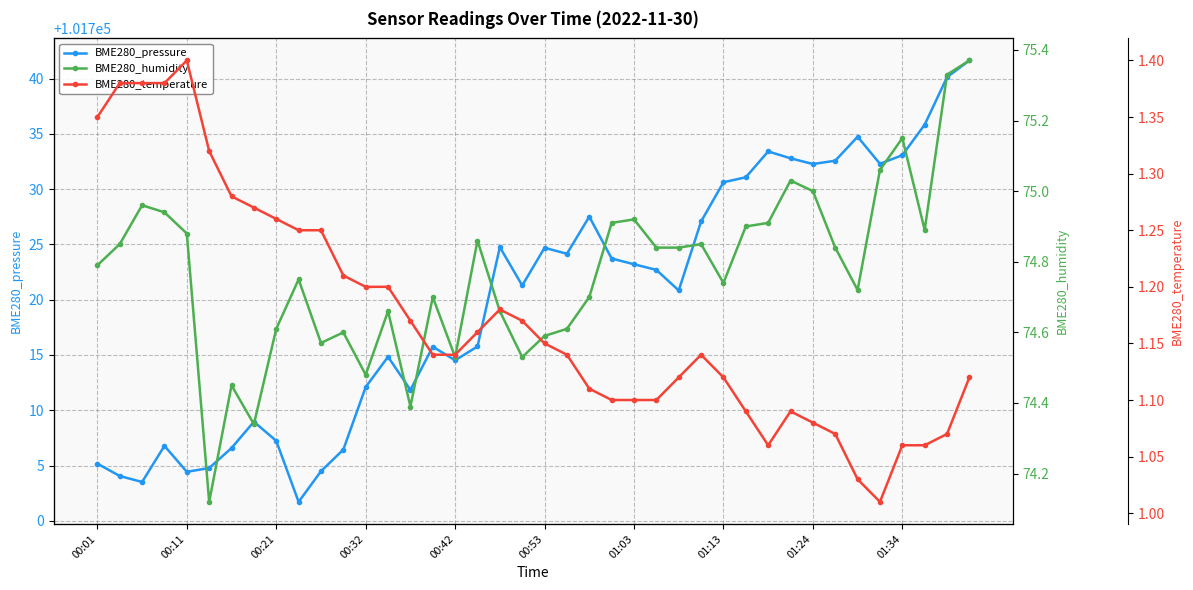

What is the sum of all BME280_pressure values?

4068799.5